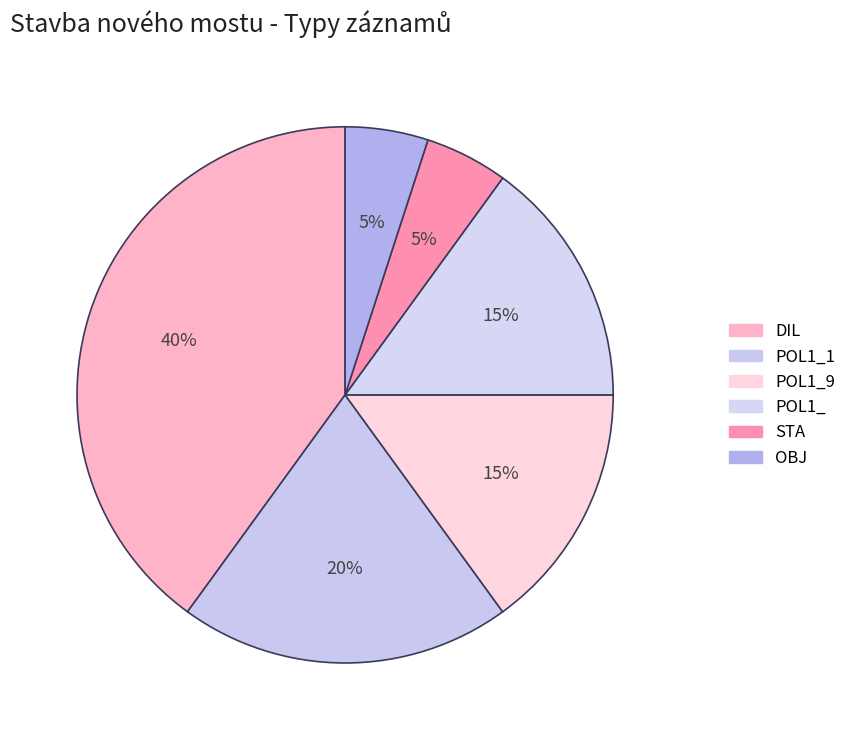

To the nearest percent, what portion does STA represent?

5%